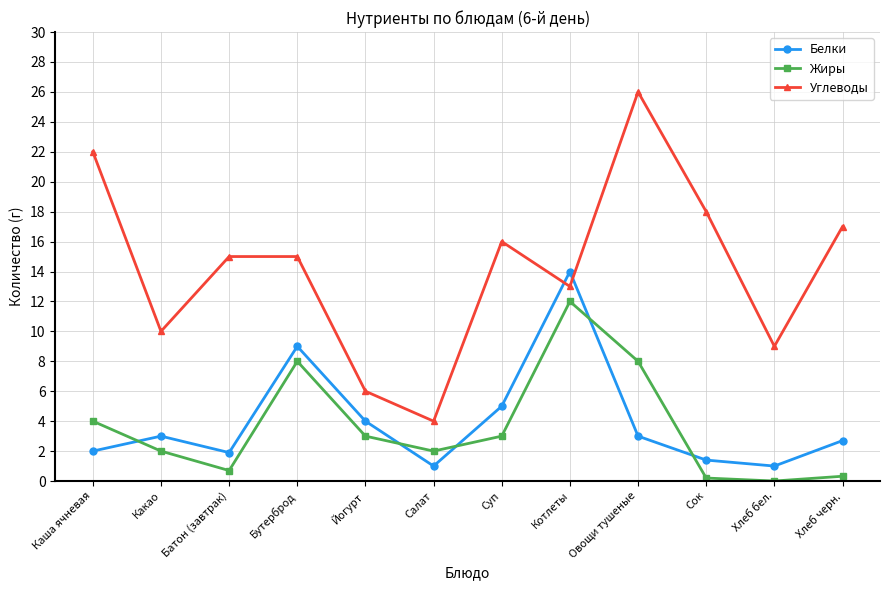

How many data points does each series have?

12